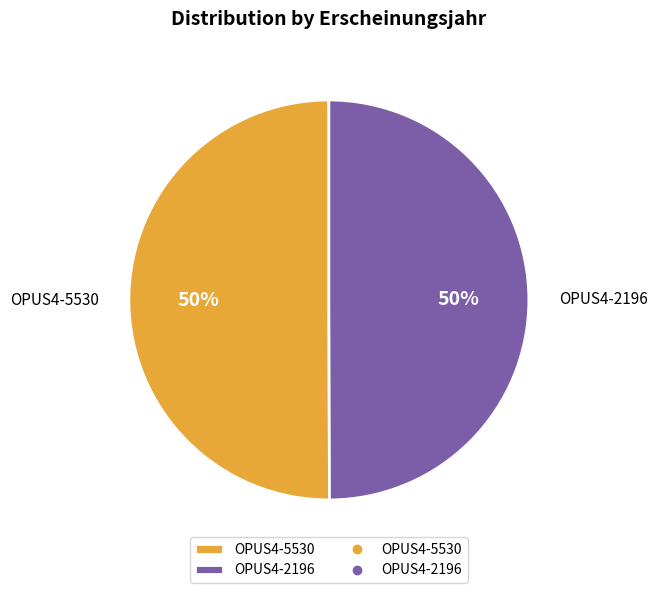

How many segments does this pie chart have?

2